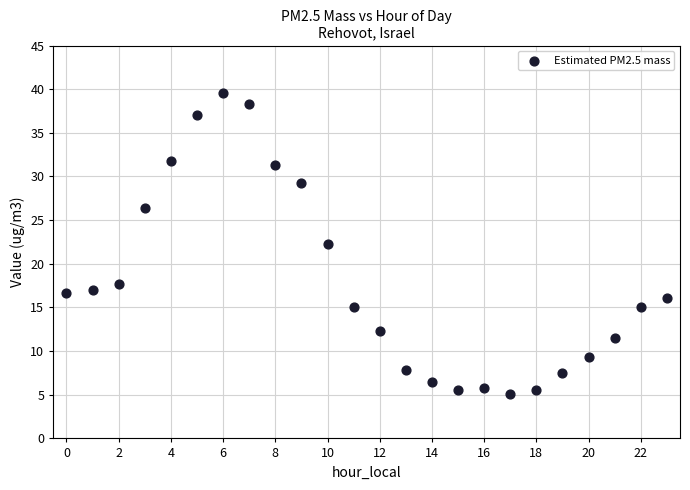

What is the range of Y values (max minus min)?

34.5